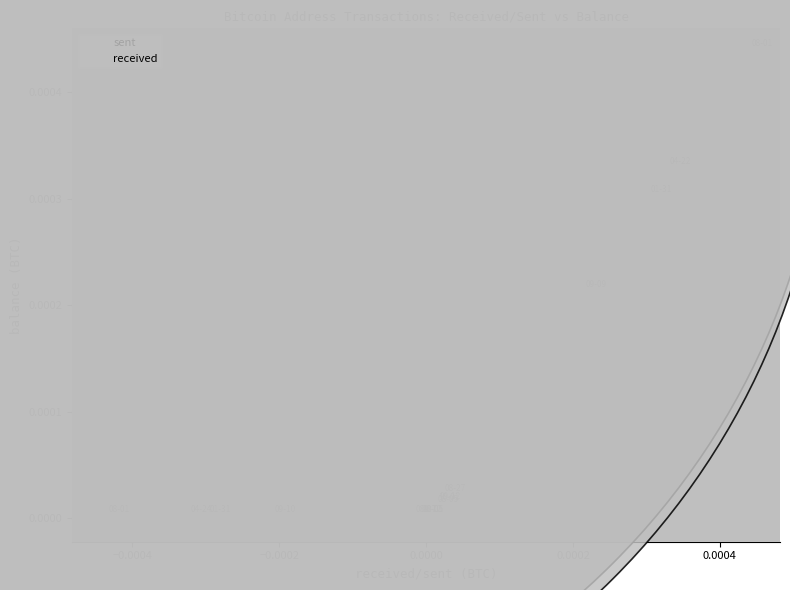

Which series contains the highest Y value?

received